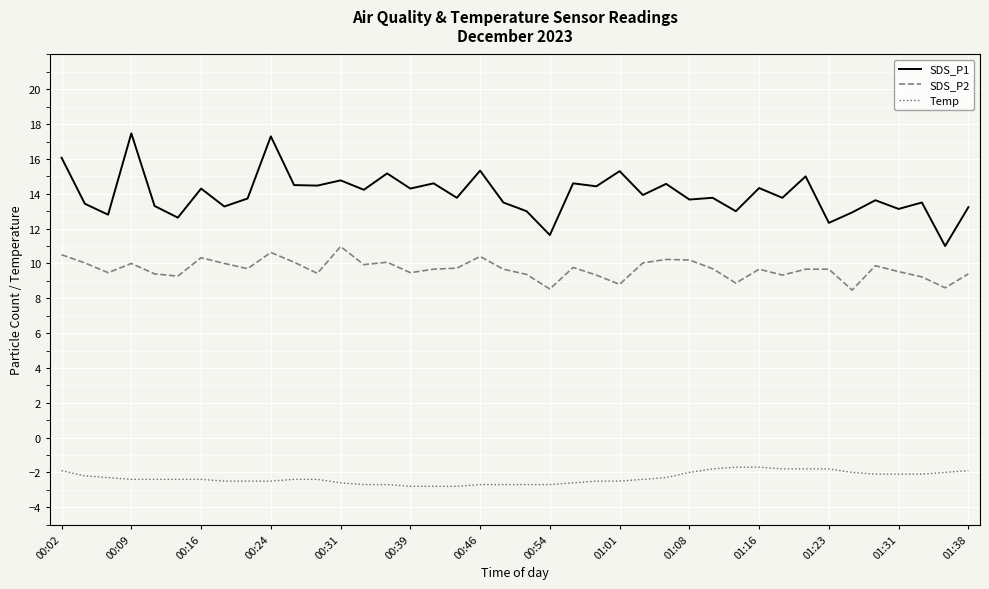

Which series has the largest range (max minus min)?

SDS_P1